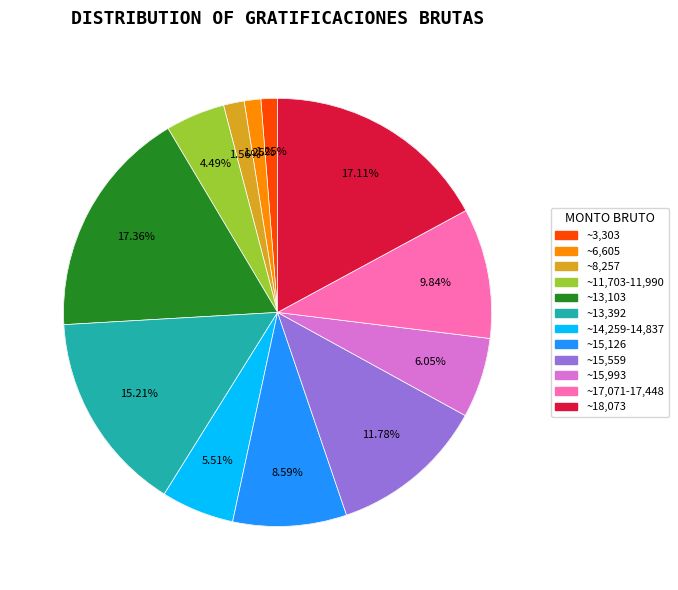

Is there a majority slice in this chart?

No